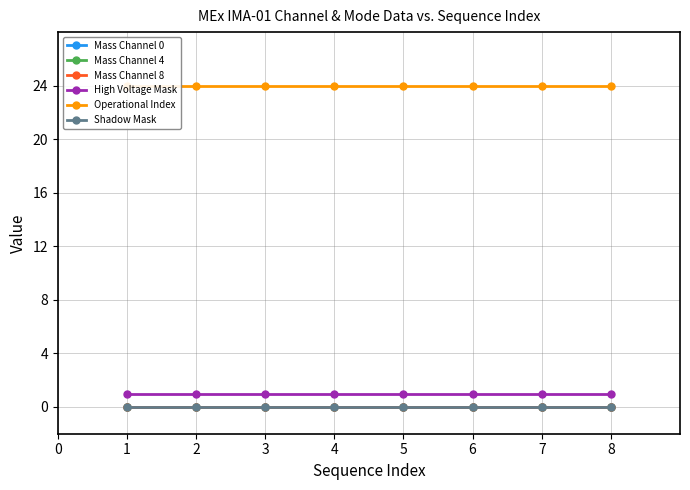

True or false: Operational Index has a value of 9 at 4.

False